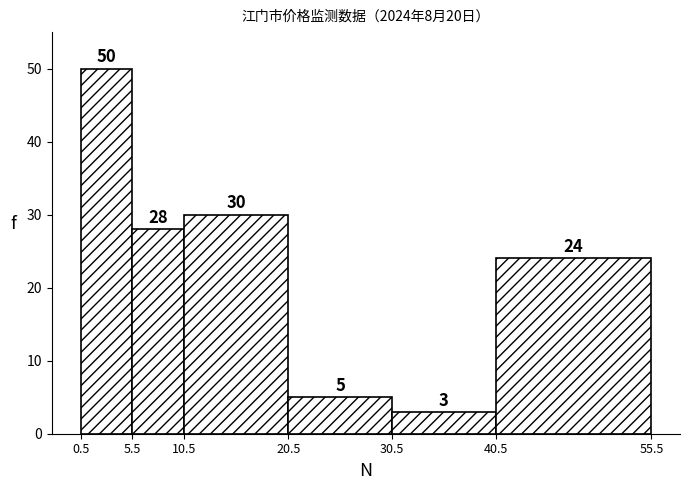

Which range on the x-axis has the tallest bar?

0.5 to 5.5